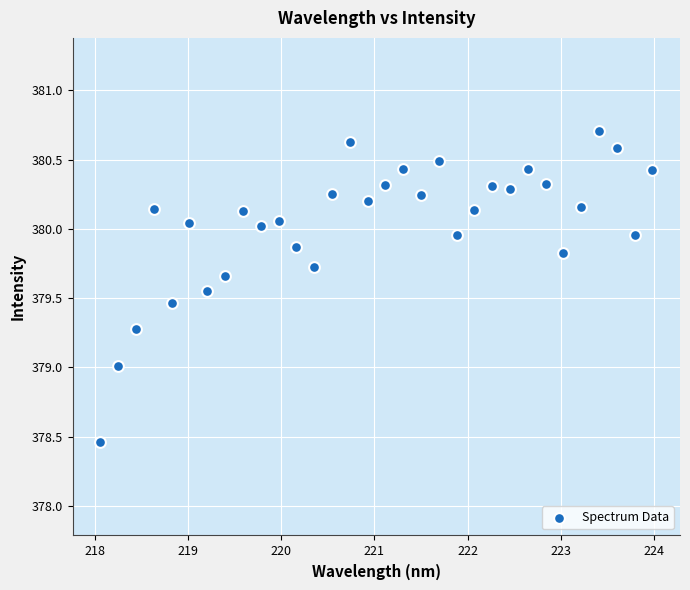

What is the range of X values (max minus min)?

5.9